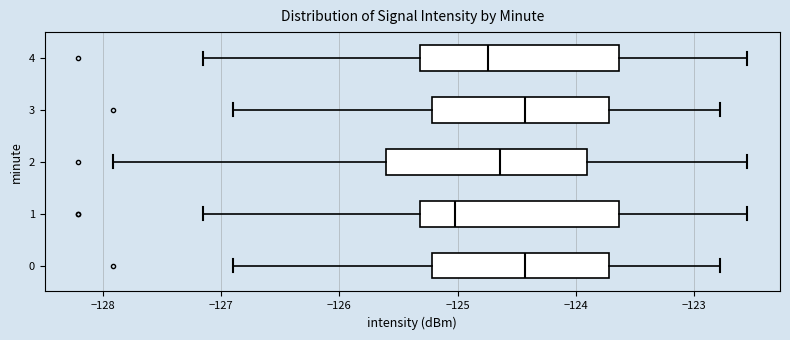

Reading bottom to top, read every box against the x-axis: the position of its median line, the range the box covers, and the ends of its whiskers. The values are not printed on the chart, so give them approximately, as read against the axis.

0: median -124.4, box -125.2 to -123.7, whiskers -126.9 to -122.8
1: median -125.0, box -125.3 to -123.6, whiskers -127.2 to -122.6
2: median -124.6, box -125.6 to -123.9, whiskers -127.9 to -122.6
3: median -124.4, box -125.2 to -123.7, whiskers -126.9 to -122.8
4: median -124.7, box -125.3 to -123.6, whiskers -127.2 to -122.6